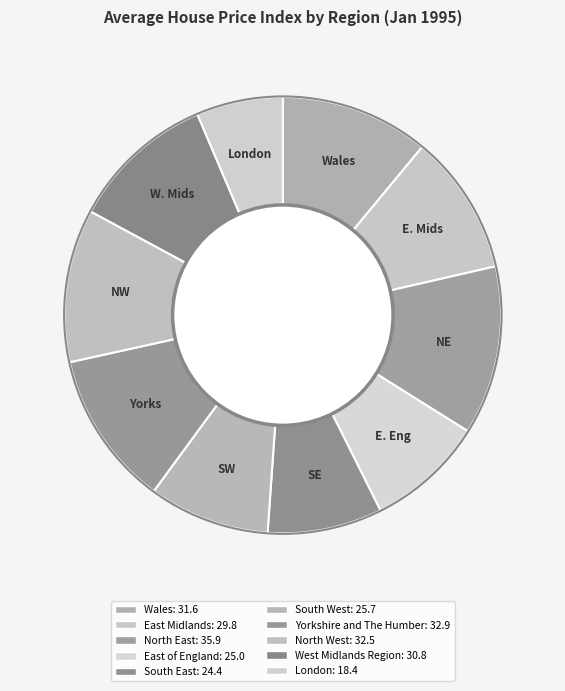

How many slices are in this pie chart?

10